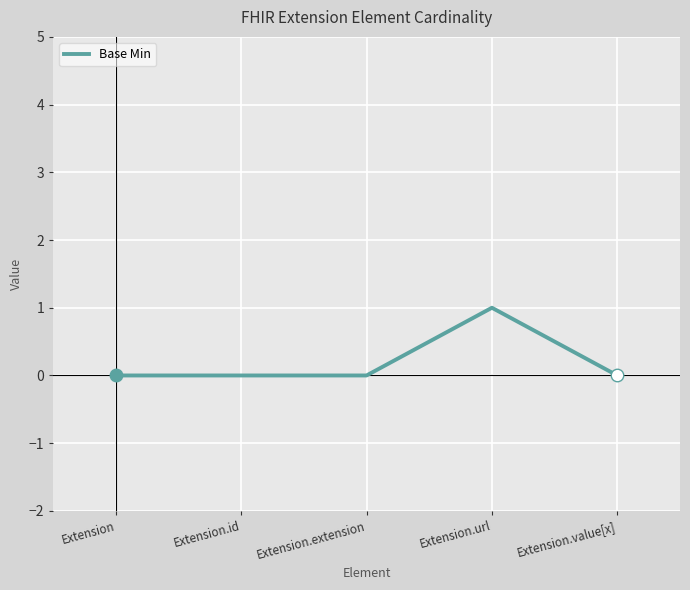

Reading right to left, extract all data points from this chart.

0	1	0	0	0